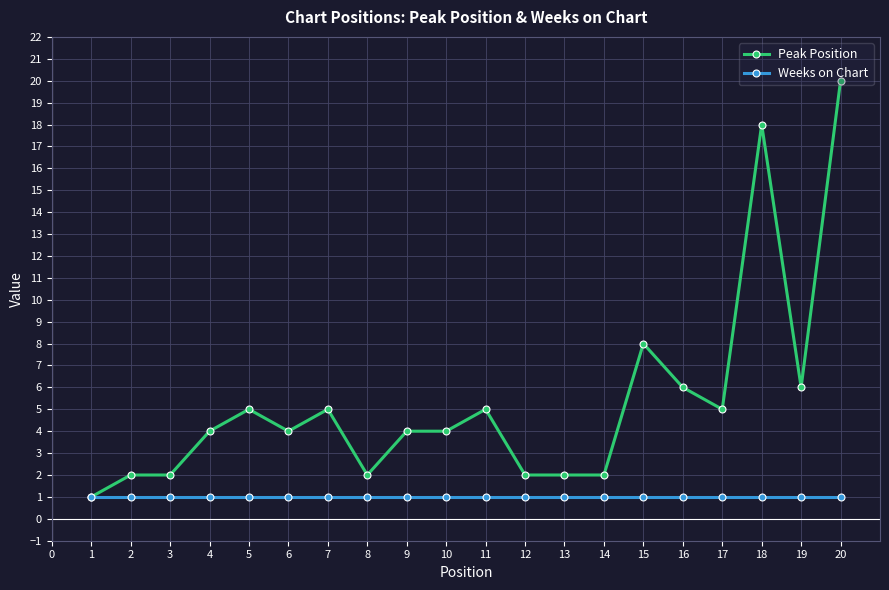

Does the chart have visible grid lines?

Yes